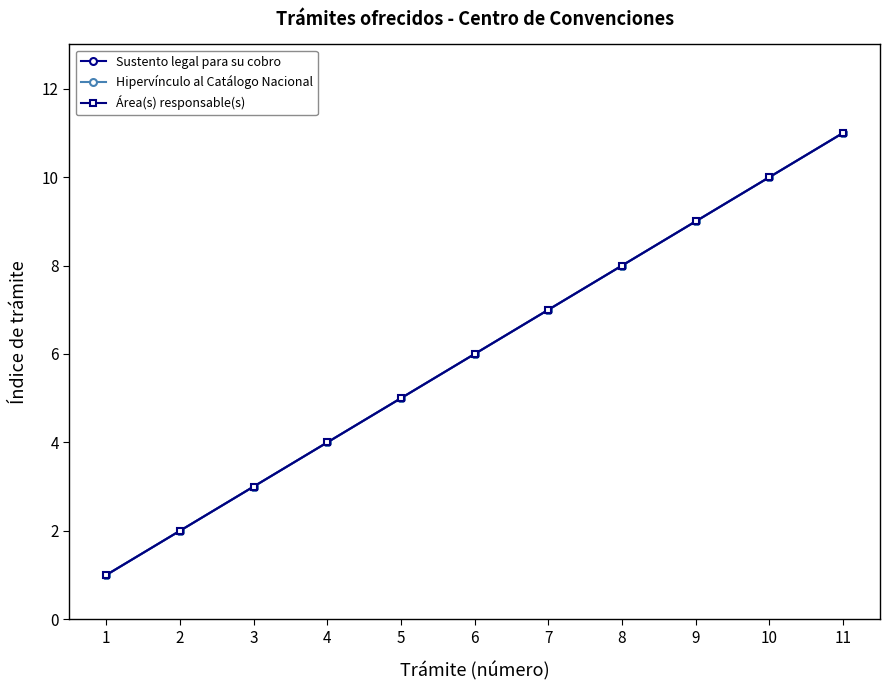

Does the chart have visible grid lines?

No